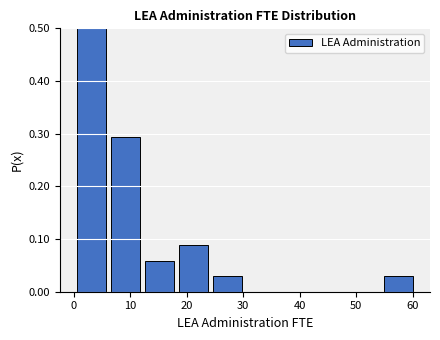

Reading left to right, list every bar in this chart as the range it spans on the x-axis followed by its height. Neither the bar edges nor the heights are printed on the chart, so give them approximately, as read against the axes.

1 to 7: 0.50
7 to 13: 0.29
13 to 19: 0.06
19 to 25: 0.09
25 to 31: 0.03
31 to 37: 0
37 to 43: 0
43 to 49: 0
49 to 55: 0
55 to 61: 0.03